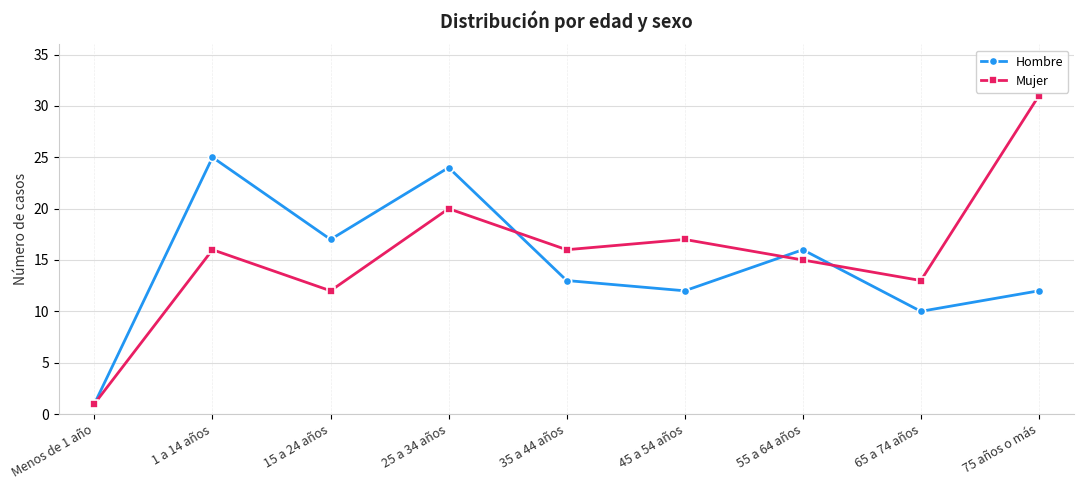

Rank the series by their maximum value, from lowest to highest.

Hombre, Mujer